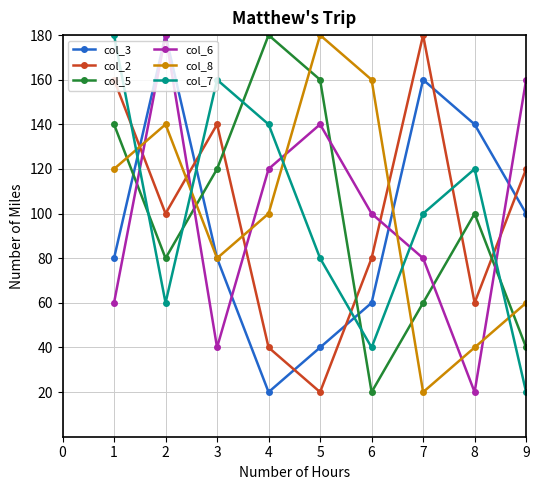

What is the sum of all col_3 values?

860